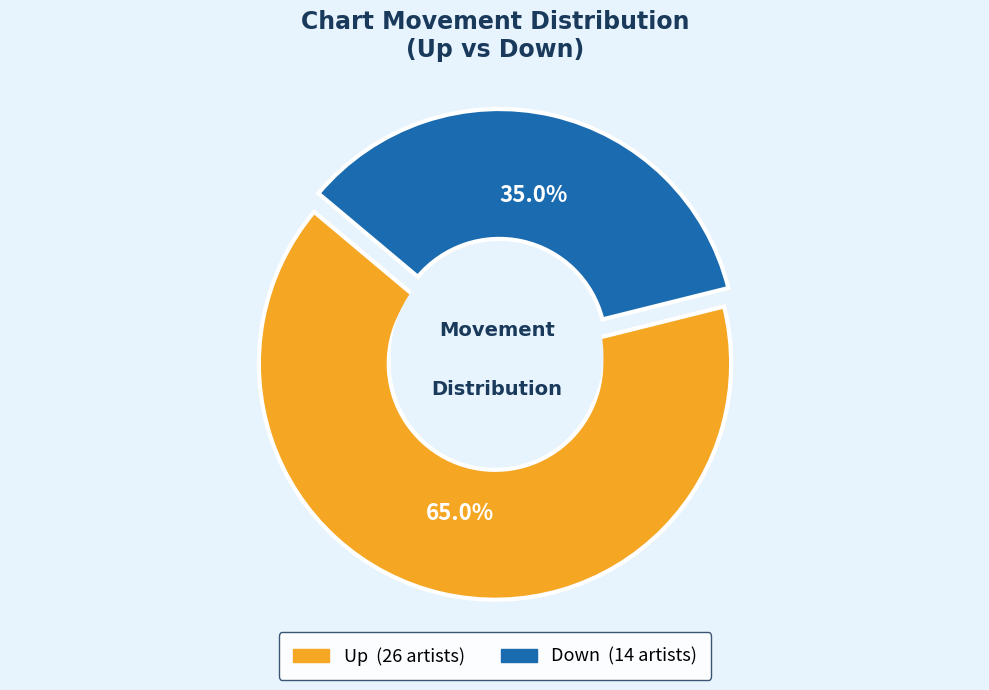

To the nearest percent, what is the difference between the largest and smallest slice percentages?

30%